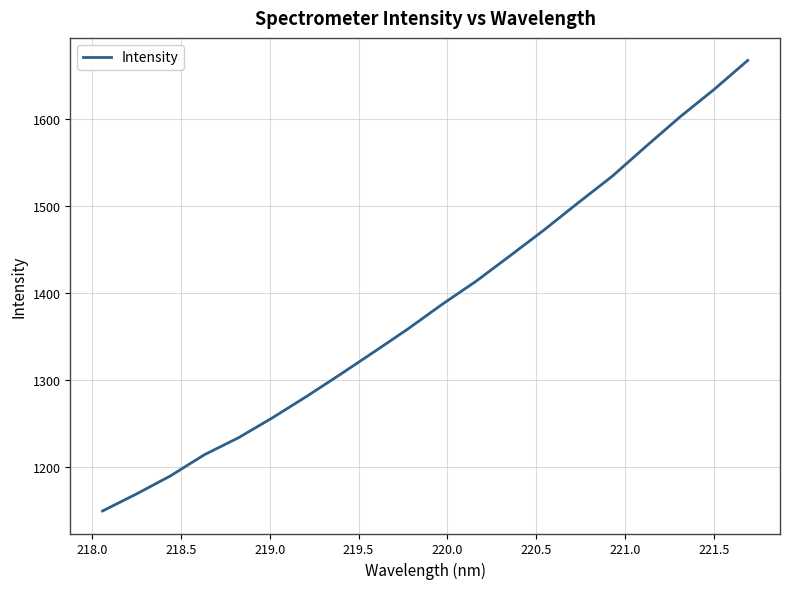

What is the difference between the maximum and minimum values?

517.1